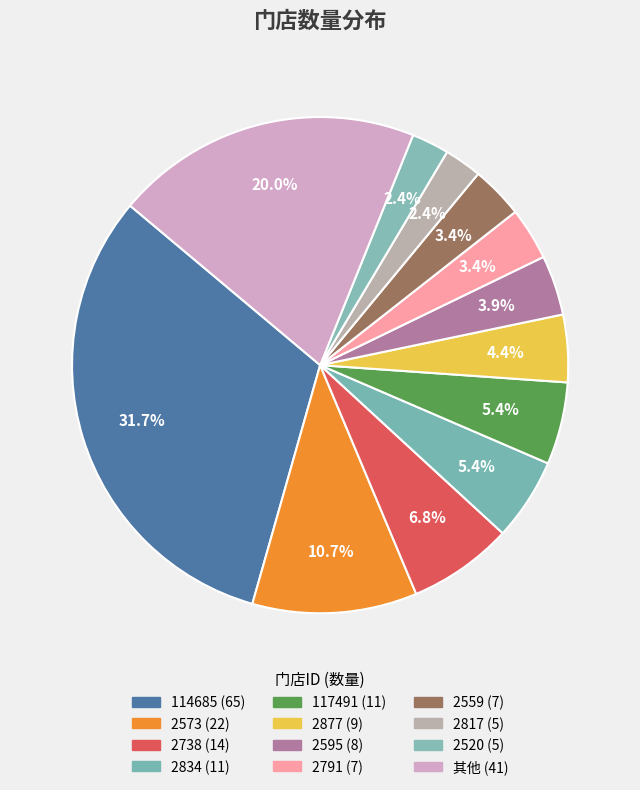

How many slices are in this pie chart?

12